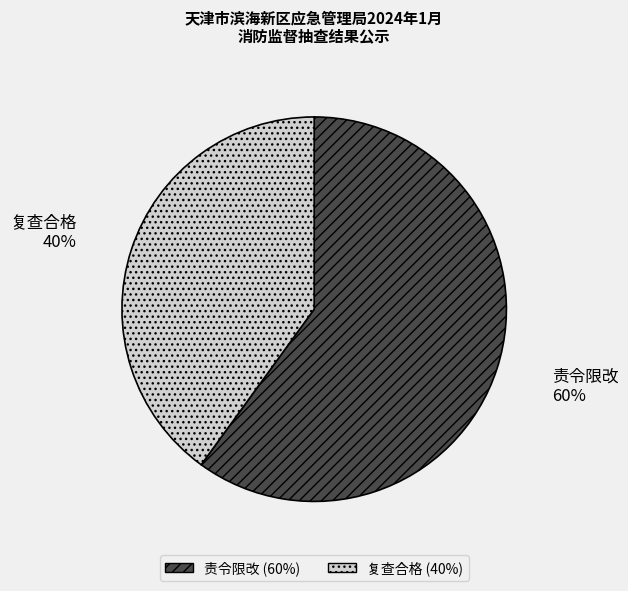

What is the smallest slice in the pie chart?

复查合格